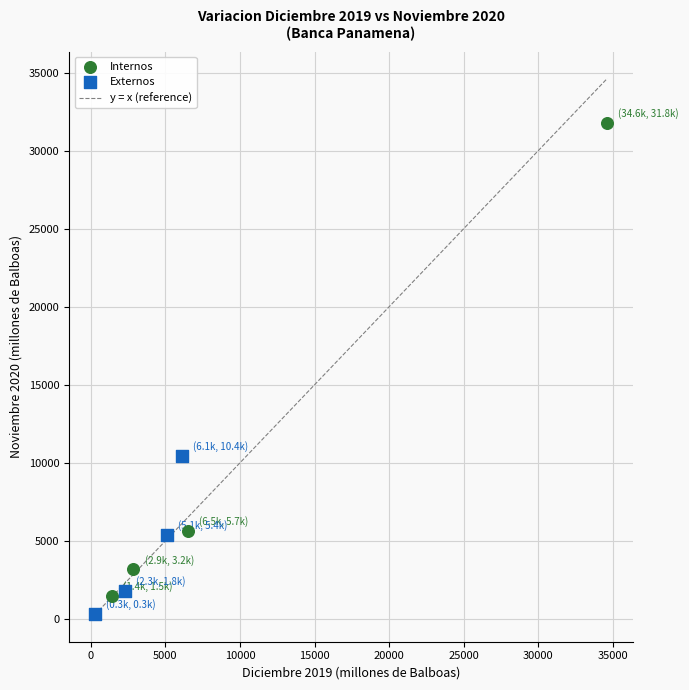

Which series has the widest spread of Y values?

Internos